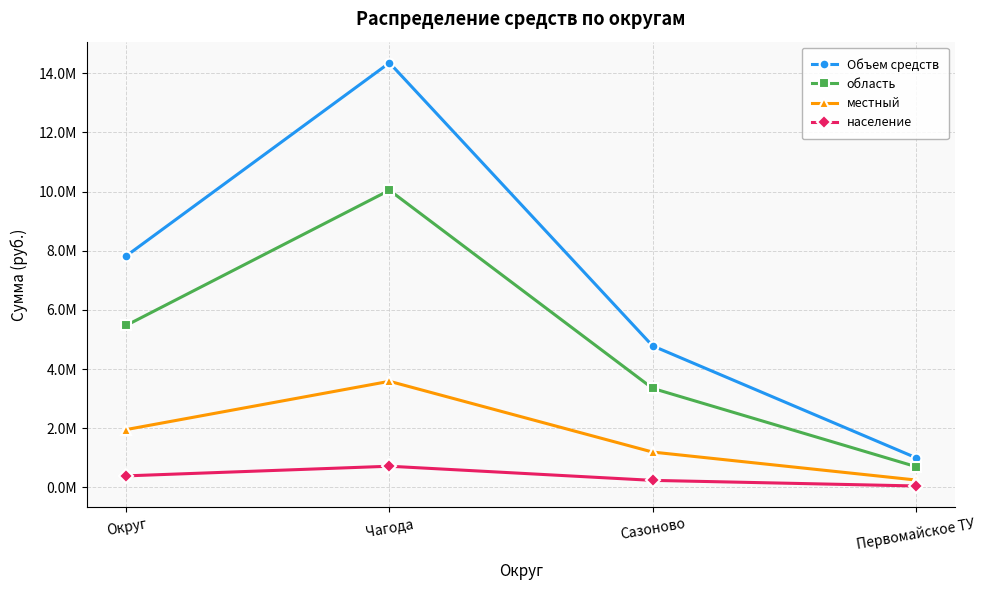

Does the chart display data point markers on the line(s)?

Yes